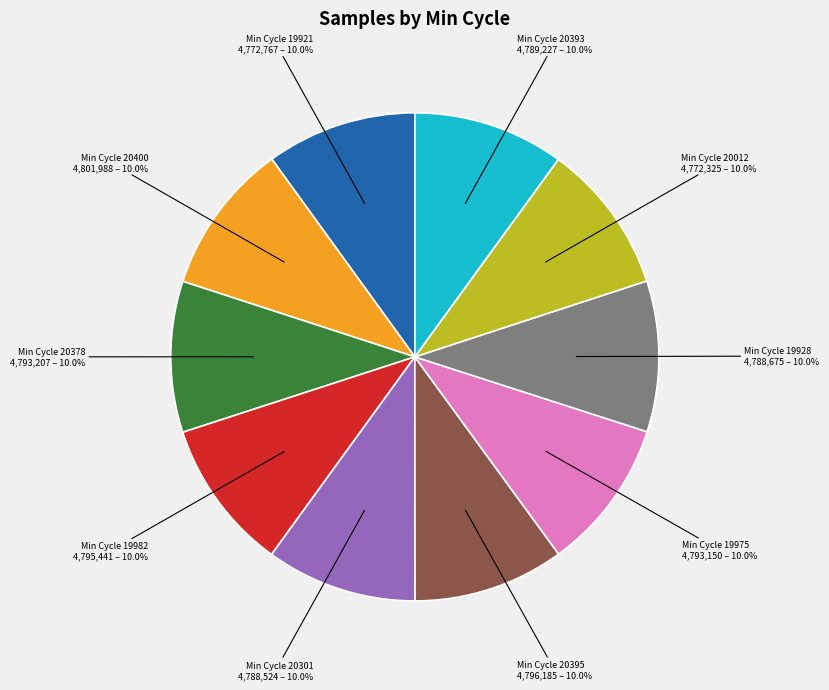

Is Min Cycle 20301 the majority of the pie?

No